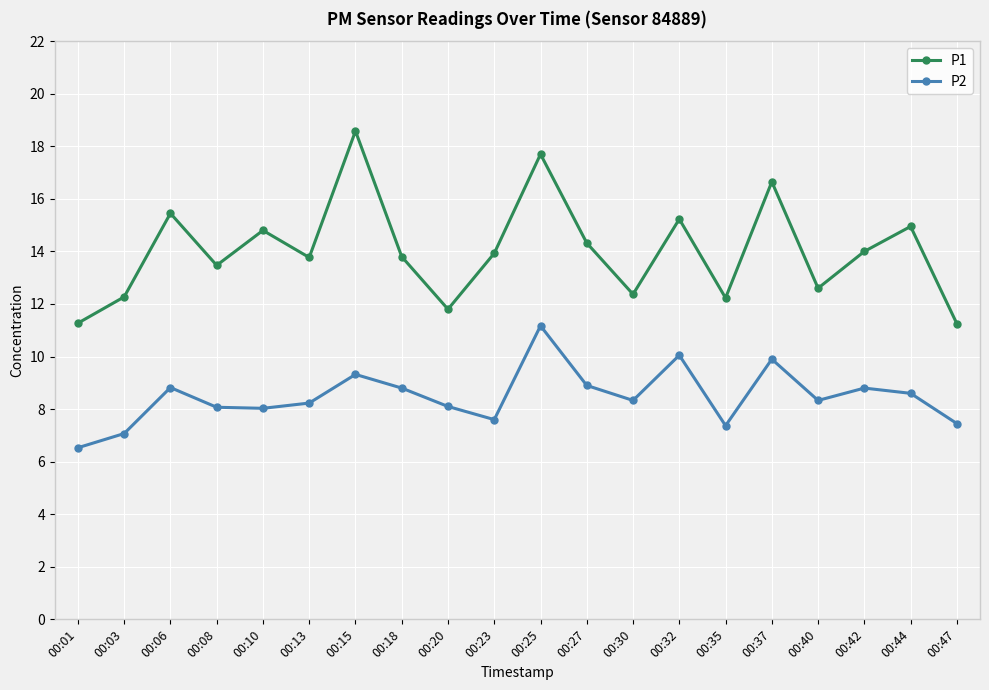

At which label does P2 first exceed 8?

00:06